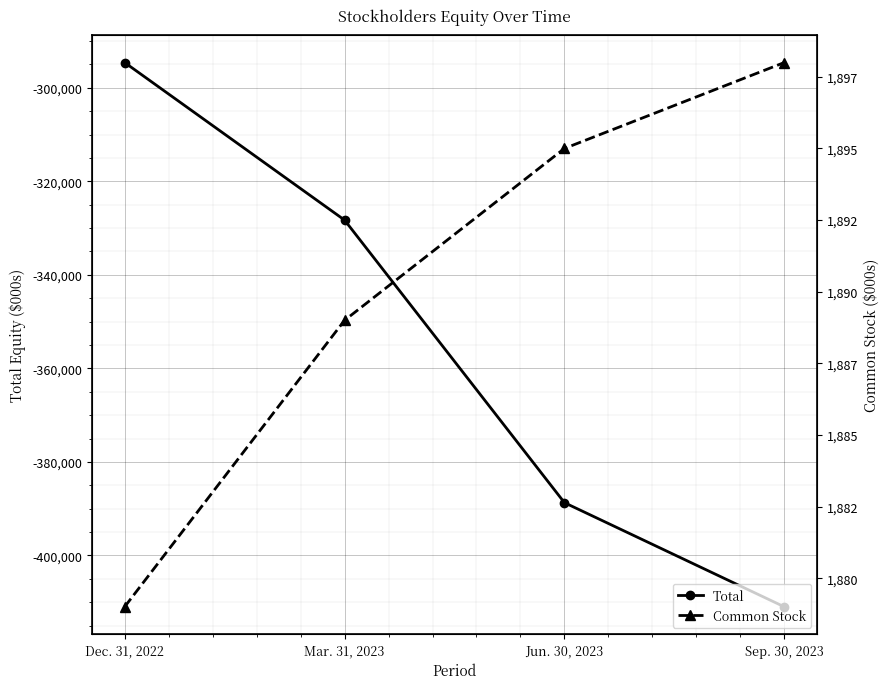

What is the label of the 3rd point from the left?

Jun. 30, 2023